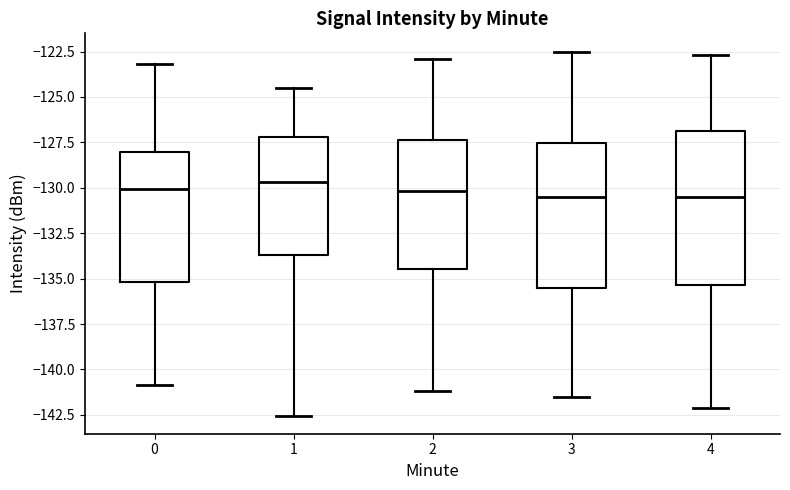

Reading left to right, read every box against the y-axis: the position of its median line, the range the box covers, and the ends of its whiskers. The values are not printed on the chart, so give them approximately, as read against the axis.

0: median -130.0, box -135.0 to -128.0, whiskers -141.0 to -123.0
1: median -129.5, box -133.5 to -127.0, whiskers -142.5 to -124.5
2: median -130.0, box -134.5 to -127.5, whiskers -141.0 to -123.0
3: median -130.5, box -135.5 to -127.5, whiskers -141.5 to -122.5
4: median -130.5, box -135.5 to -127.0, whiskers -142.0 to -122.5